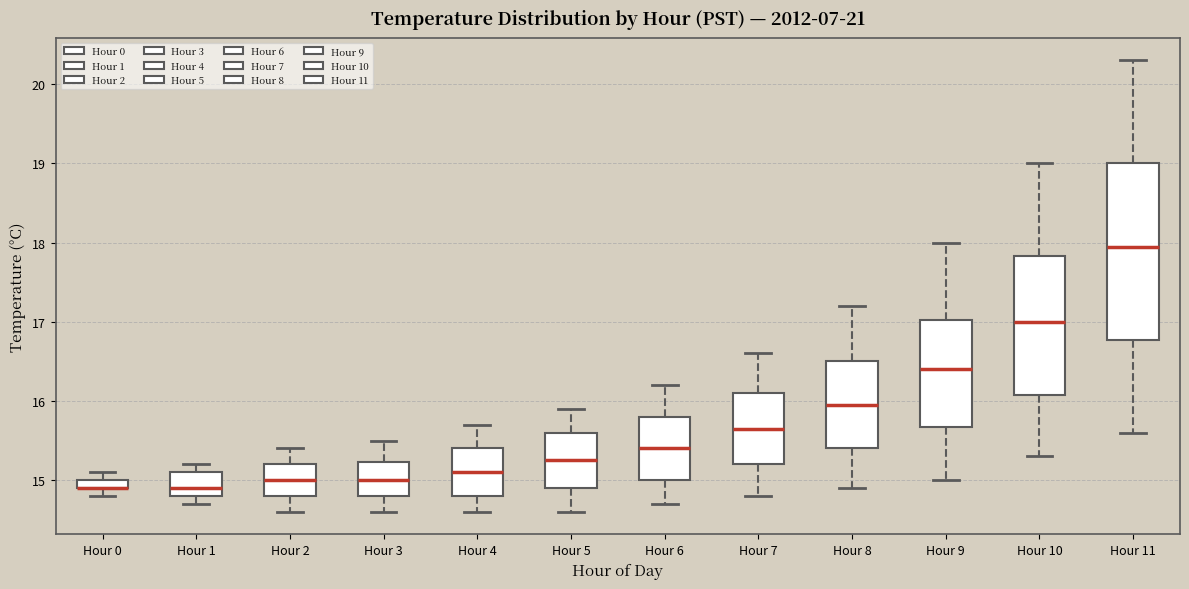

Which box is the tallest, from its lower edge to its upper edge?

Hour 11